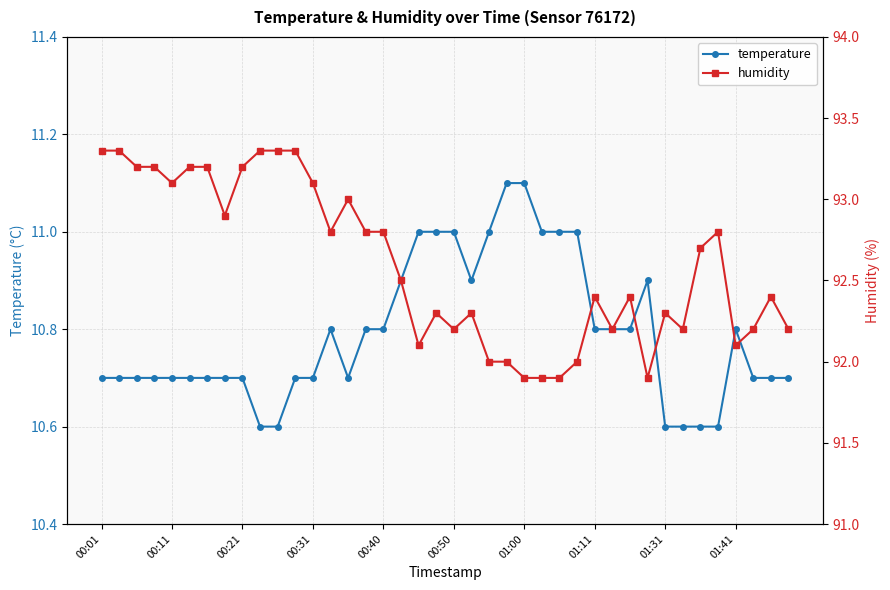

True or false: temperature has more than 2 interior local peaks.

True